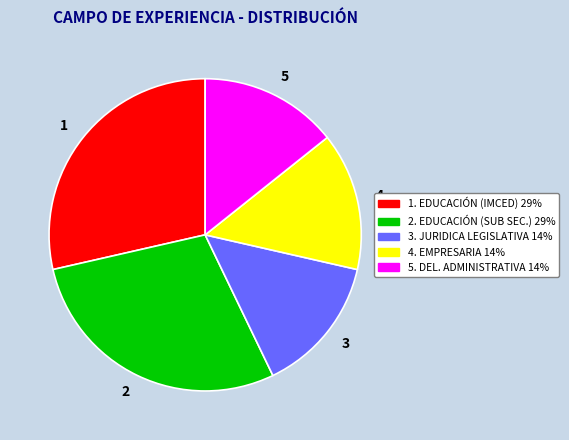

Approximately how many times larger is the value at 5 compared to 3?

1.0